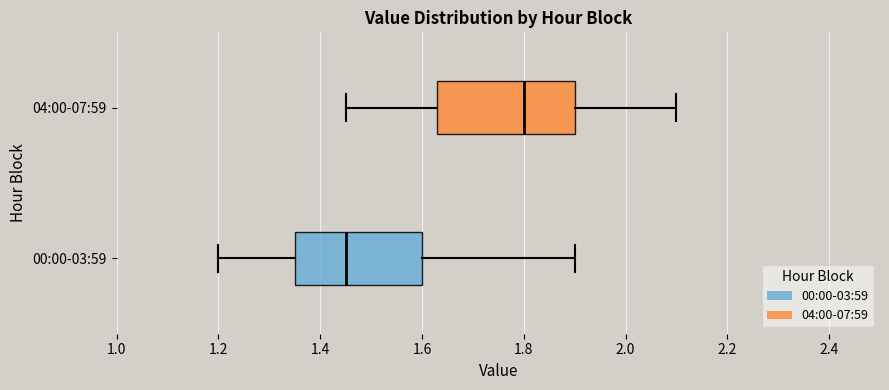

Reading bottom to top, read every box against the x-axis: the position of its median line, the range the box covers, and the ends of its whiskers. The values are not printed on the chart, so give them approximately, as read against the axis.

00:00-03:59: median 1.46, box 1.36 to 1.60, whiskers 1.20 to 1.90
04:00-07:59: median 1.80, box 1.64 to 1.90, whiskers 1.46 to 2.10